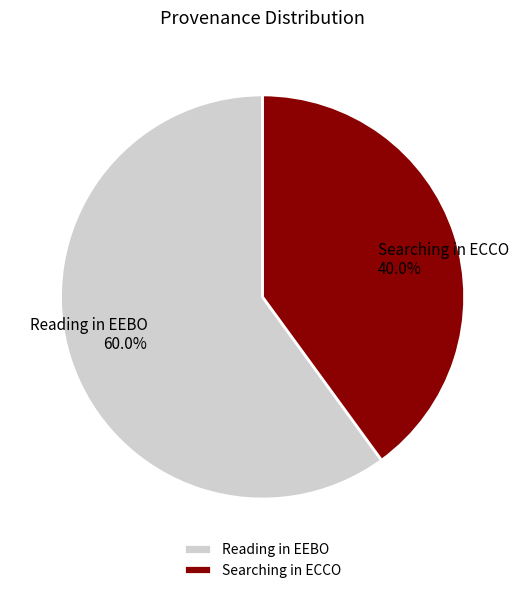

To the nearest percent, what portion does Searching in ECCO represent?

40%